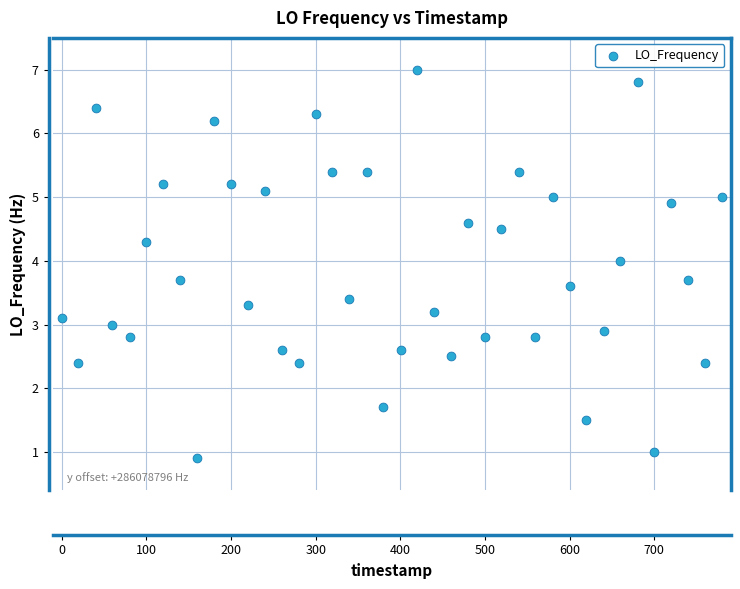

What is the range of Y values (max minus min)?

6.1